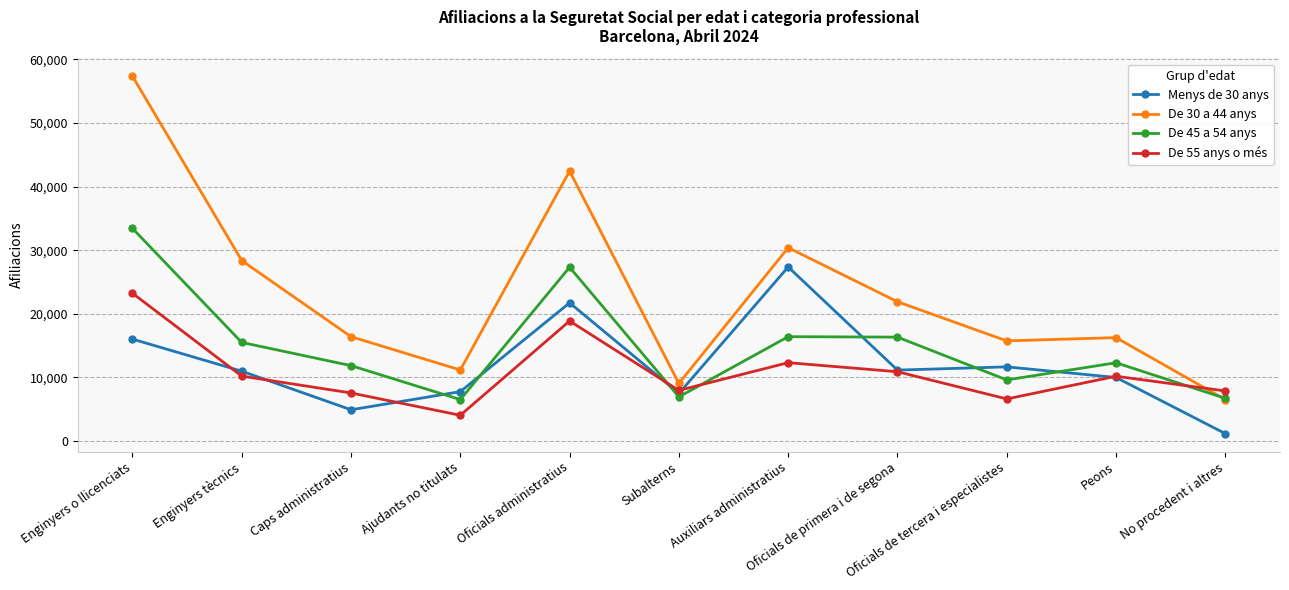

What is the difference between the De 55 anys o més values at Oficials de tercera i especialistes and No procedent i altres?

1255